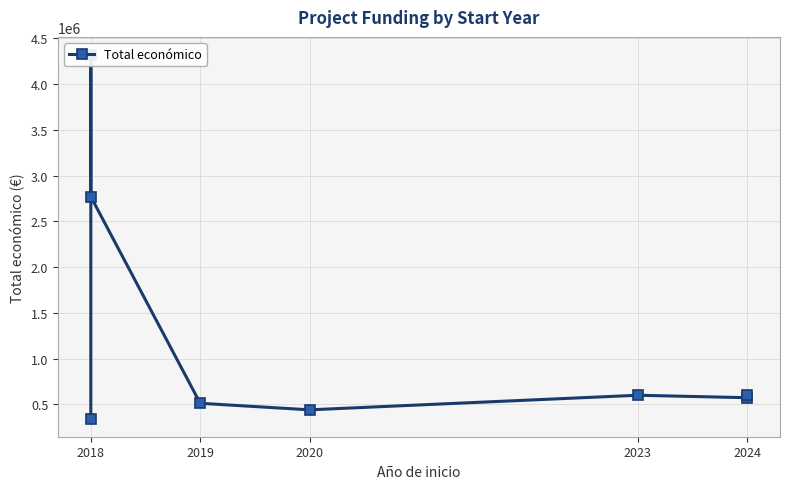

True or false: there are more than 1 points higher than both neighbors.

True